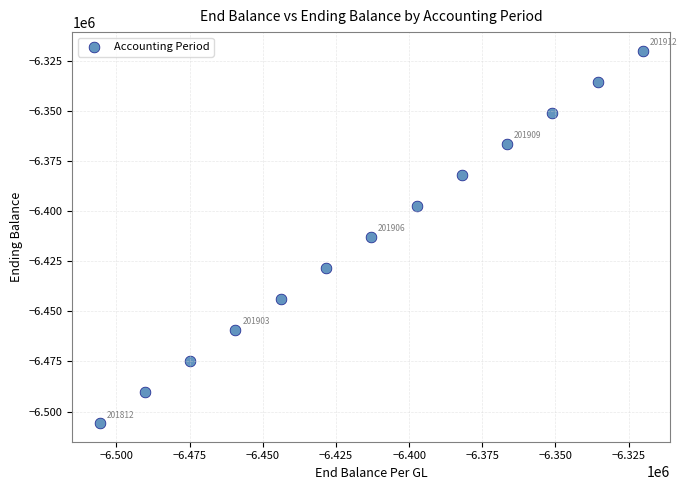

What is the range of Y values (max minus min)?

185658.0